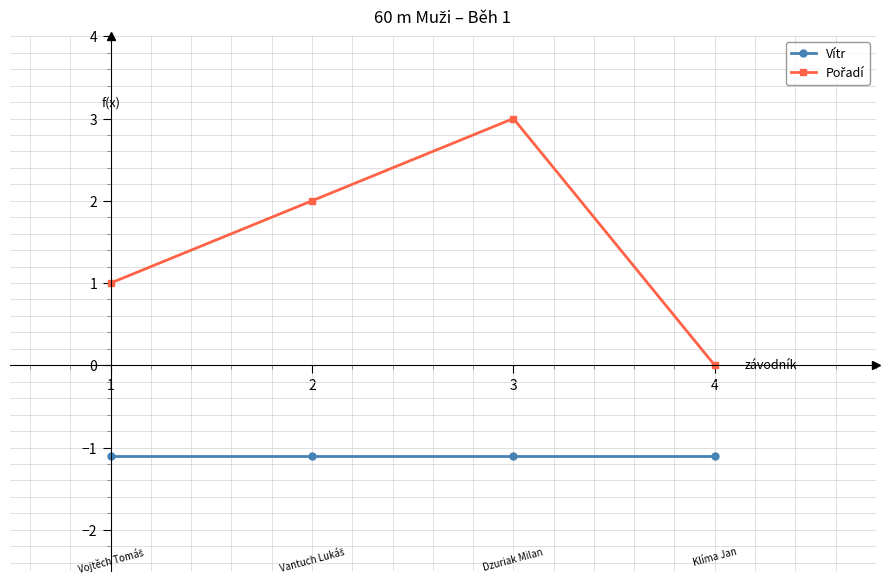

Is it true that Vítr equals -0.5 at 1?

False